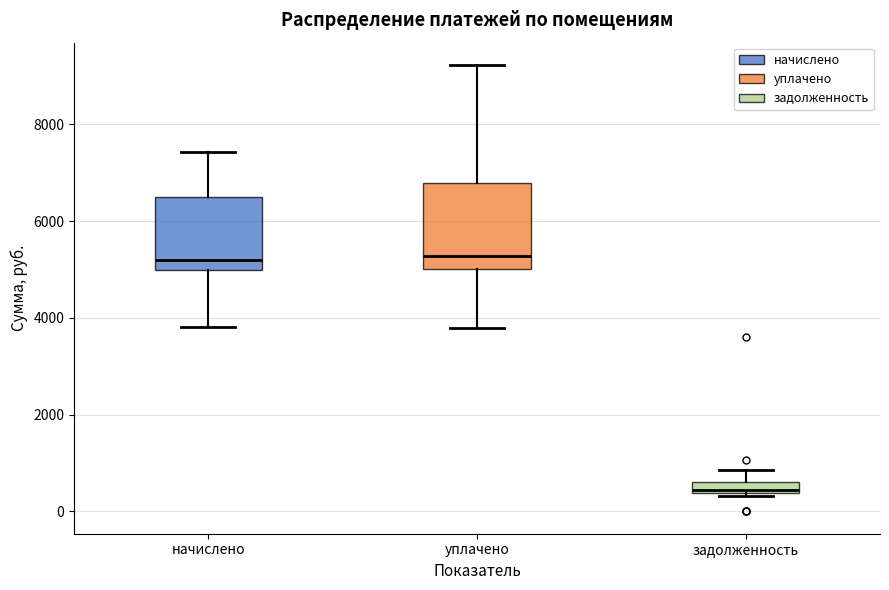

Comparing the boxes themselves (not the whiskers), which one is the tallest?

уплачено